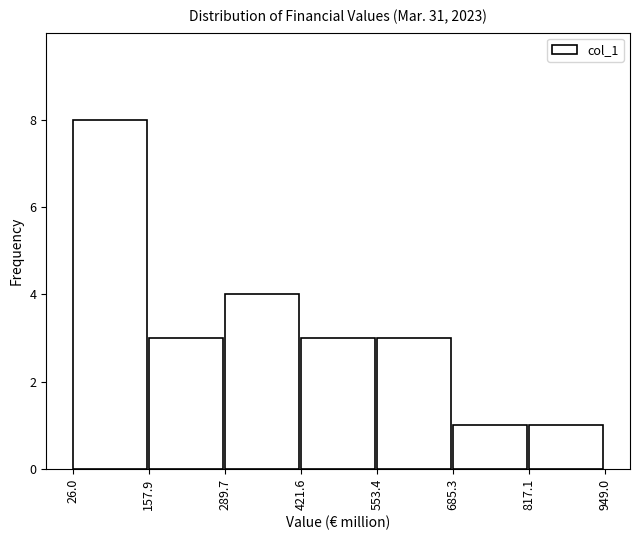

What is the height of the bar covering 421.6 to 553.4 on the x-axis? The values are not printed on the chart, so give them approximately, as read against the axis.

3